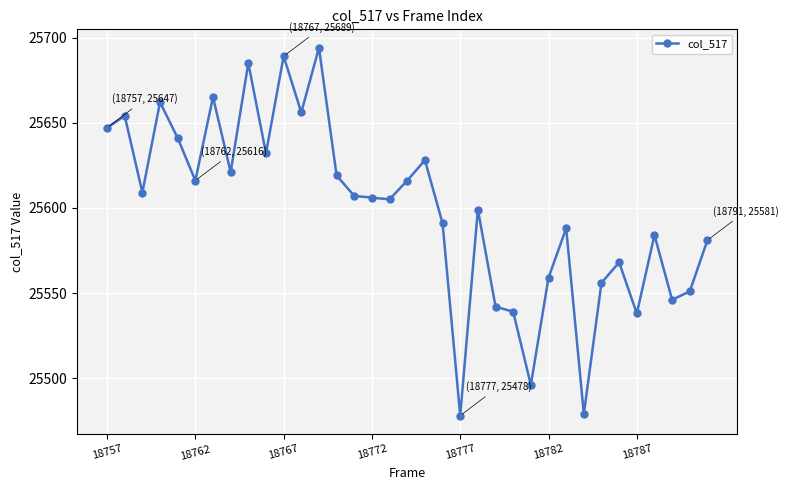

What is the difference between the second highest and minimum values?

211